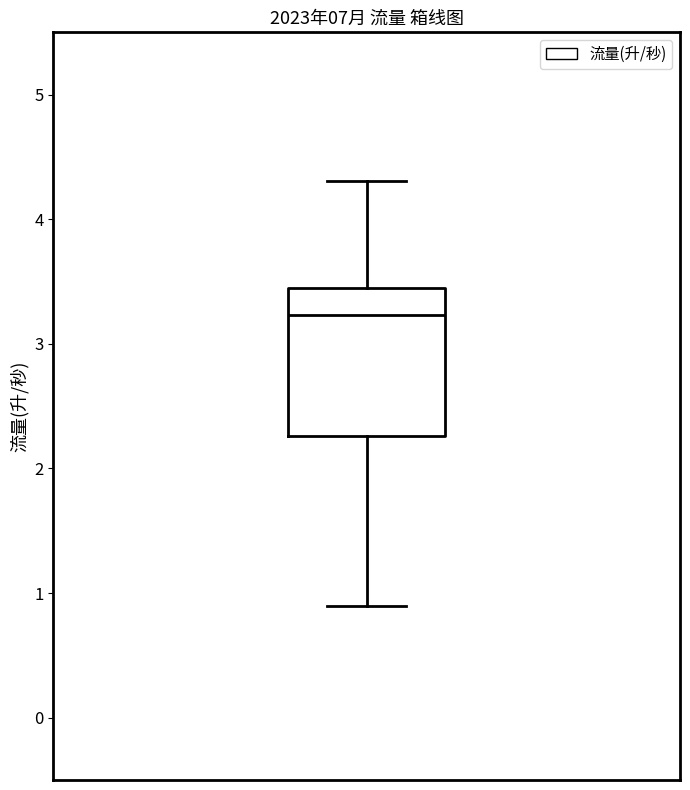

Read this box plot against the y-axis: the position of the median line, the range covered by the box, and the ends of both whiskers. The values are not printed on the chart, so give them approximately, as read against the axis.

median 3.2, box 2.3 to 3.4, whiskers 0.9 to 4.3